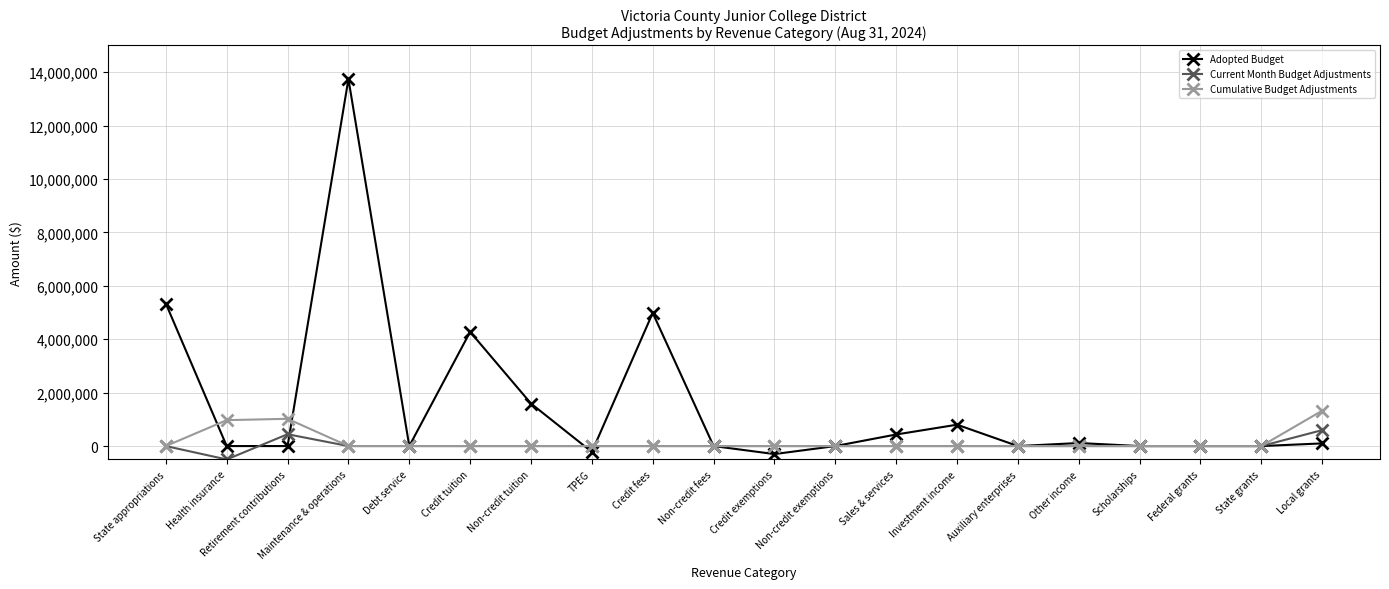

True or false: Adopted Budget has more than 2 points higher than both neighbors.

True